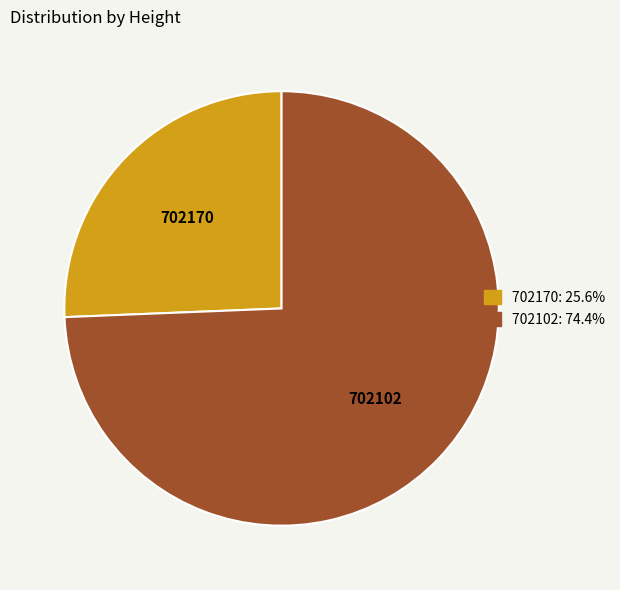

Does 702170 represent more than half of the total?

No